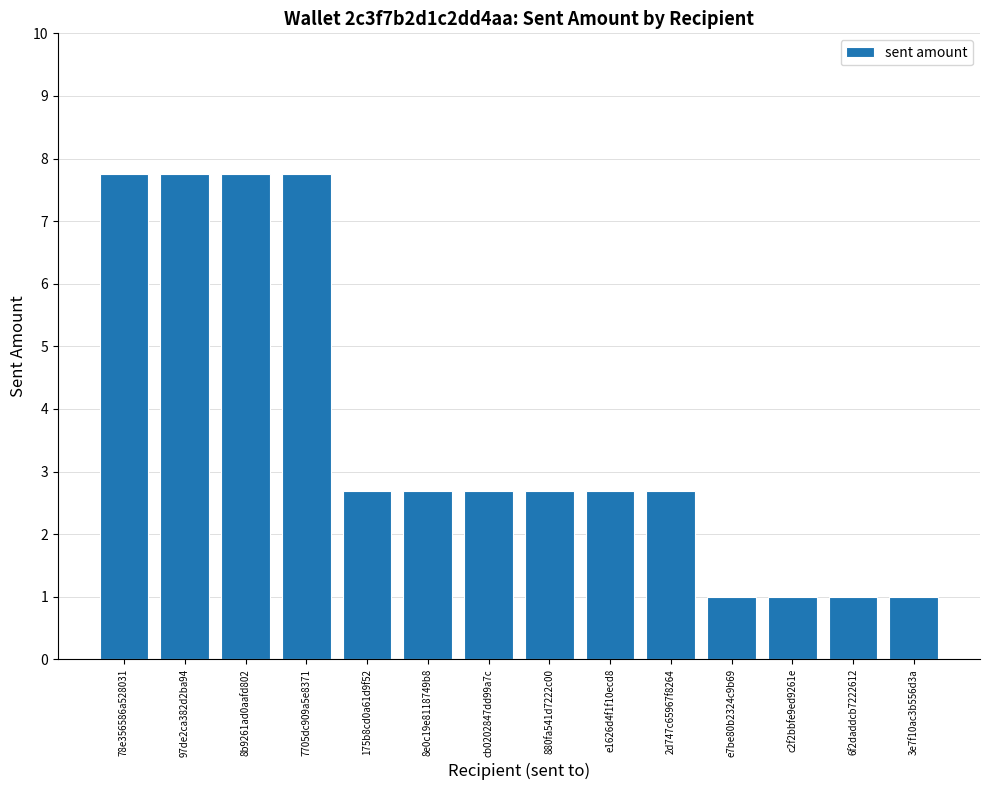

Reading right to left, what are all the values shown in this chart?

3e7f10ac3b556d3a=1.0	6f2daddcb7222612=1.0	c2f2bbfe9ed9261e=1.0	e7be80b2324c9b69=1.0	2d747c65967f8264=2.7	e1626d4f1f10ecd8=2.7	880fa541d7222c00=2.7	cb0202847dd99a7c=2.7	8e0c19e8118749b8=2.7	175b8cd0a61d9f52=2.7	7705dc909a5e8371=7.7	8b9261ad0aafd802=7.7	97de2ca382d2ba94=7.7	78e356586a528031=7.7